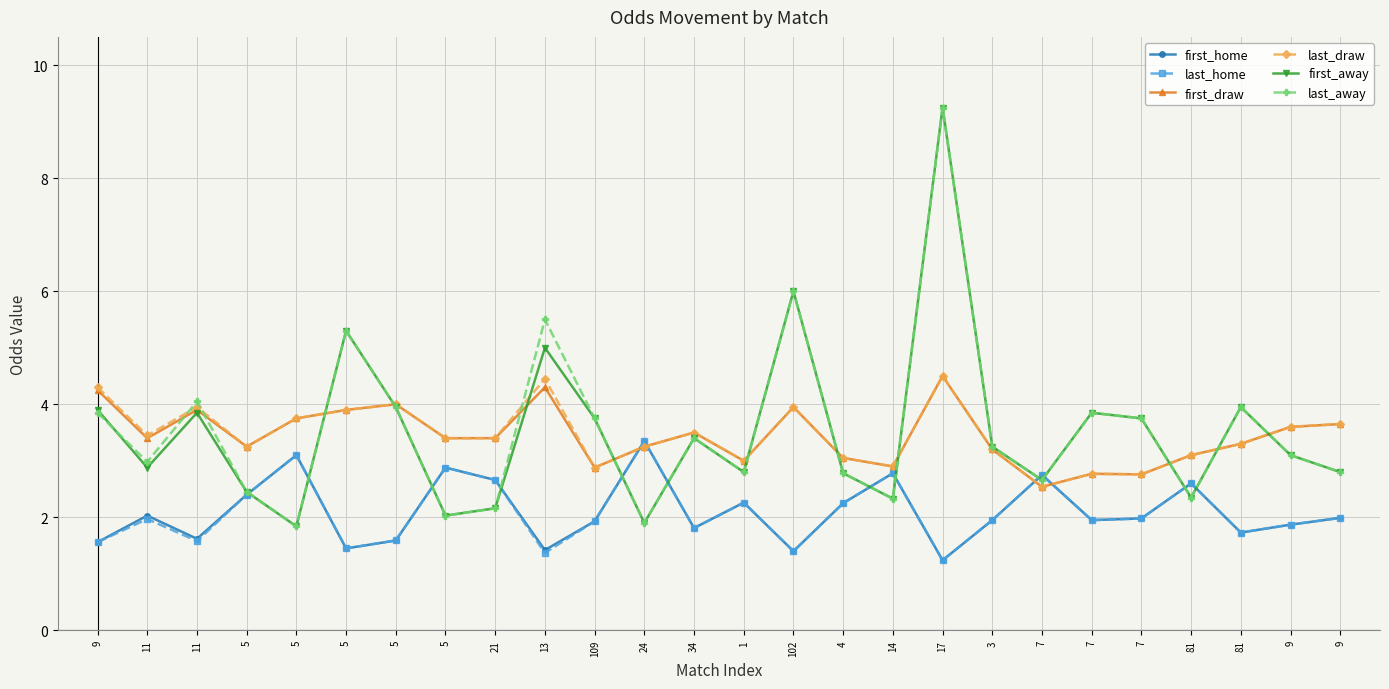

The first_draw series shows 0.8 at 34. True or false?

False